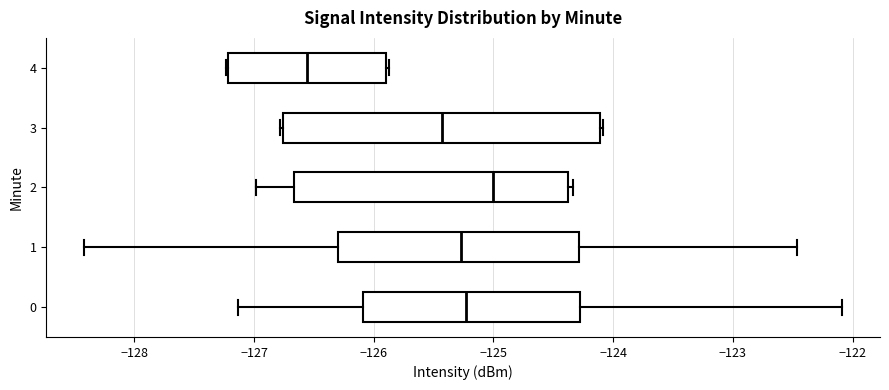

Reading bottom to top, read every box against the x-axis: the position of its median line, the range the box covers, and the ends of its whiskers. The values are not printed on the chart, so give them approximately, as read against the axis.

0: median -125.2, box -126.1 to -124.3, whiskers -127.1 to -122.1
1: median -125.3, box -126.3 to -124.3, whiskers -128.4 to -122.5
2: median -125.0, box -126.7 to -124.4, whiskers -127.0 to -124.3
3: median -125.4, box -126.8 to -124.1, whiskers -126.8 to -124.1
4: median -126.6, box -127.2 to -125.9, whiskers -127.2 to -125.9